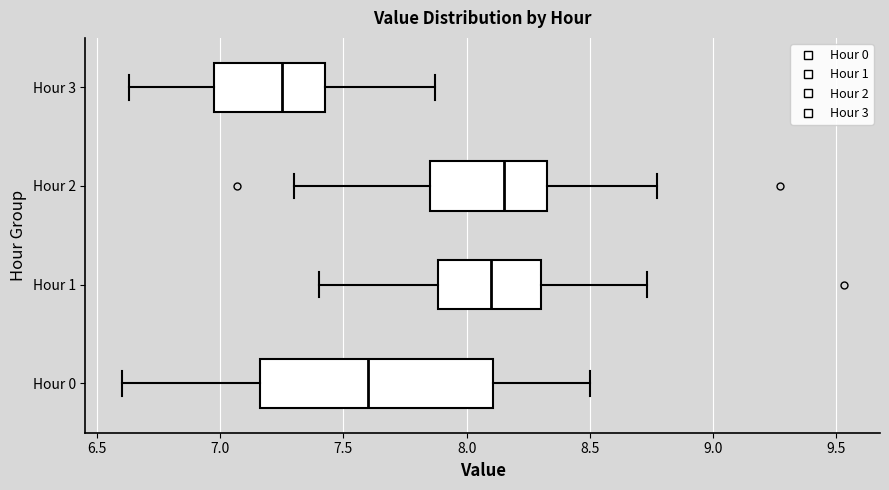

Reading bottom to top, transcribe this box plot: for each box, give where its median line is, the range the box spans, and where its two whiskers end, as read against the x-axis. The values are not printed on the chart, so give them approximately, as read against the axis.

Hour 0: median 7.60, box 7.15 to 8.10, whiskers 6.60 to 8.50
Hour 1: median 8.10, box 7.90 to 8.30, whiskers 7.40 to 8.75
Hour 2: median 8.15, box 7.85 to 8.35, whiskers 7.30 to 8.75
Hour 3: median 7.25, box 7.00 to 7.45, whiskers 6.65 to 7.85